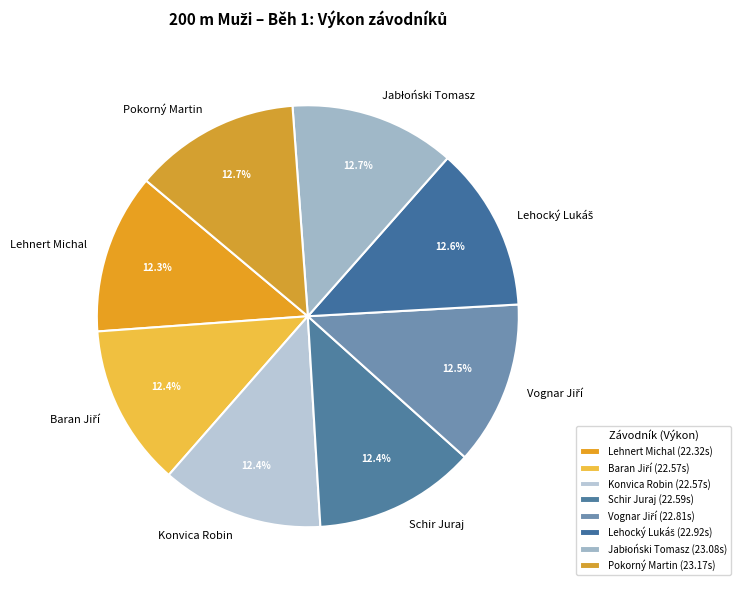

Is there any slice that represents more than half of the pie?

No